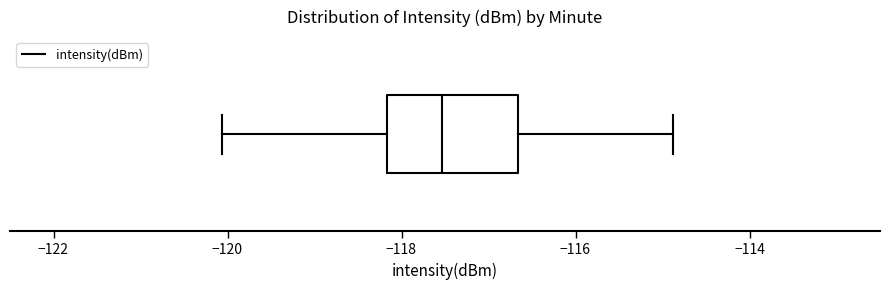

Where does the median line of the box sit on the x-axis? The values are not printed on the chart, so give them approximately, as read against the axis.

-117.6